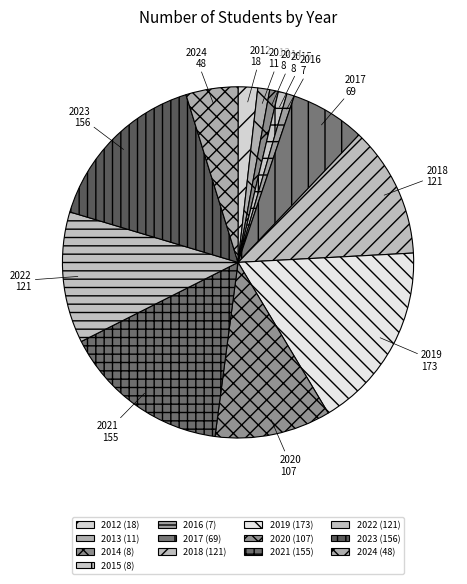

Is there any slice that represents more than half of the pie?

No